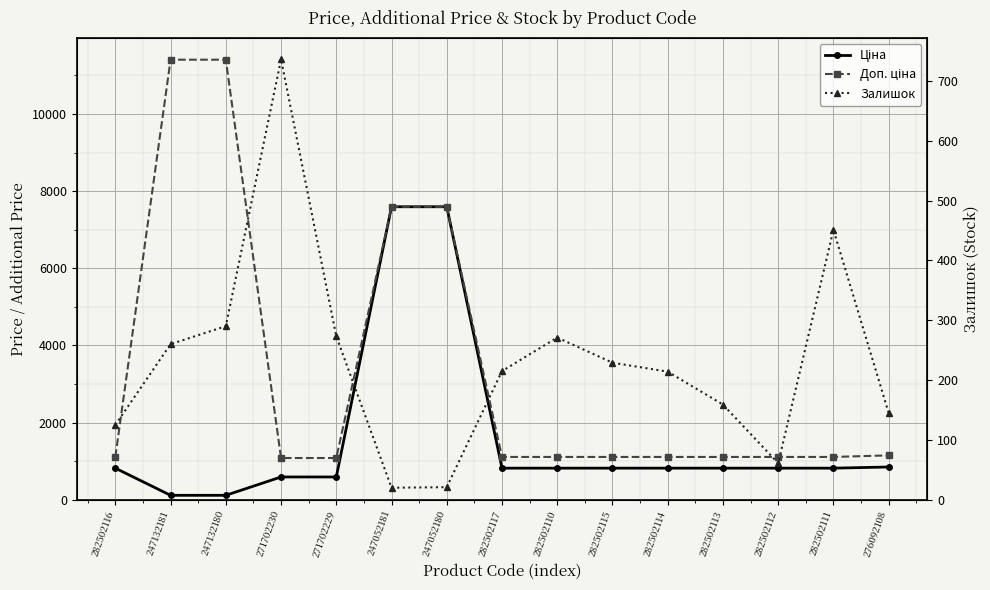

What is the label of the 8th point from the right?

282502117